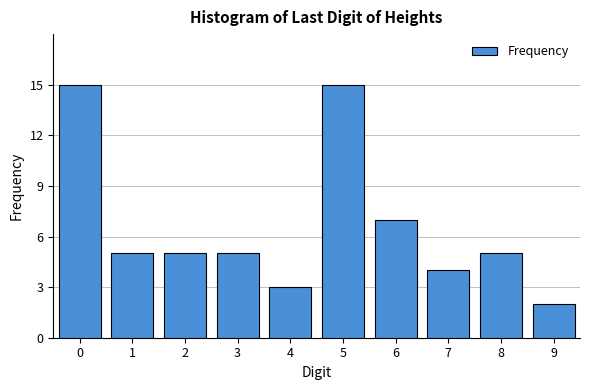

Reading left to right, transcribe all the data shown in this chart.

15	5	5	5	3	15	7	4	5	2